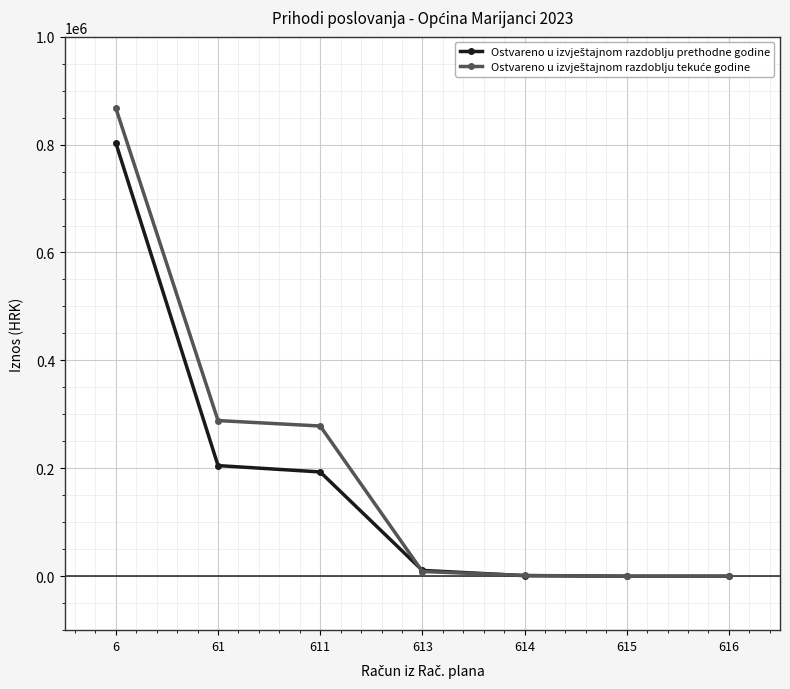

What is the greatest value displayed?

867460.8